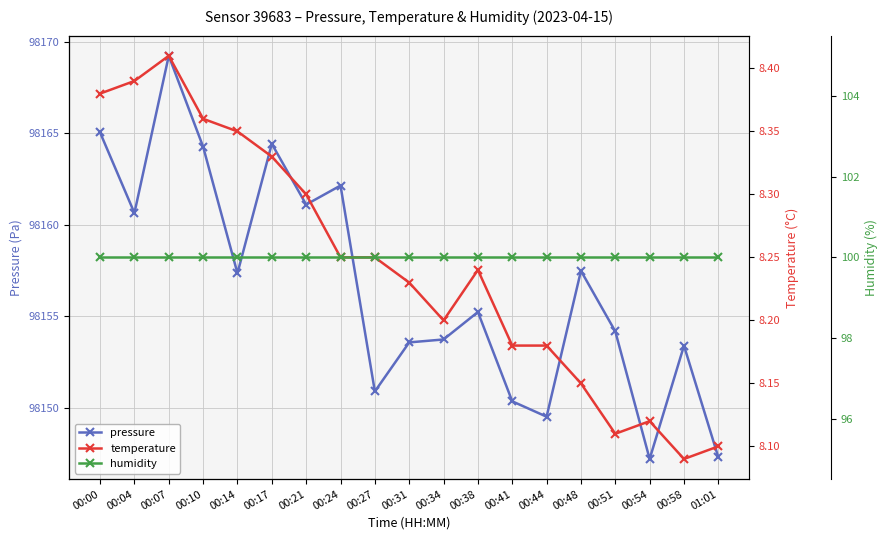

The value of pressure at 00:41 is 98150.3. True or false?

True